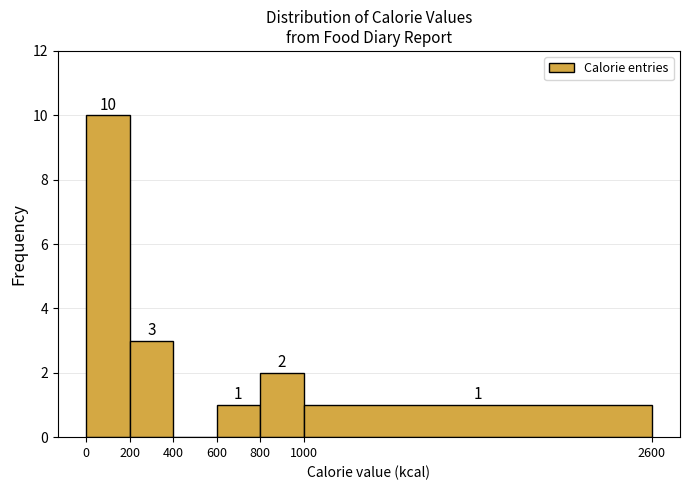

Which range on the x-axis has the tallest bar?

0 to 200